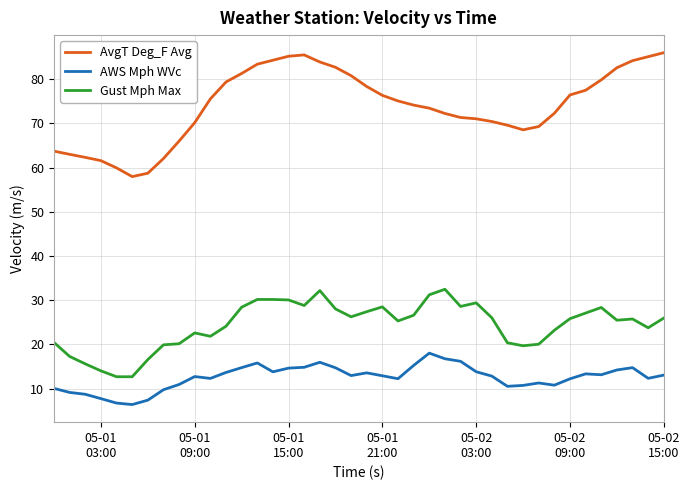

Which series has the largest total across all categories?

AvgT Deg_F Avg